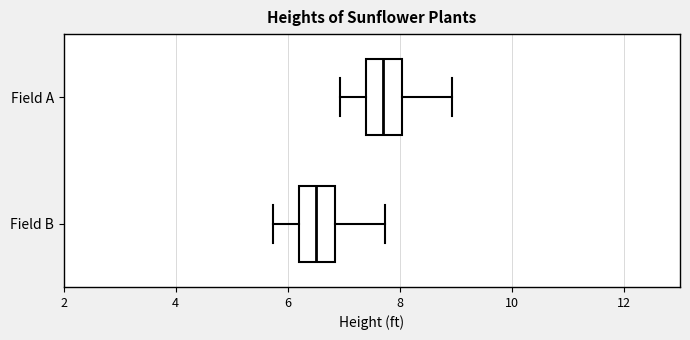

Reading bottom to top, read every box against the x-axis: the position of its median line, the range the box covers, and the ends of its whiskers. The values are not printed on the chart, so give them approximately, as read against the axis.

Field B: median 6.6, box 6.2 to 6.8, whiskers 5.8 to 7.8
Field A: median 7.8, box 7.4 to 8.0, whiskers 7.0 to 9.0